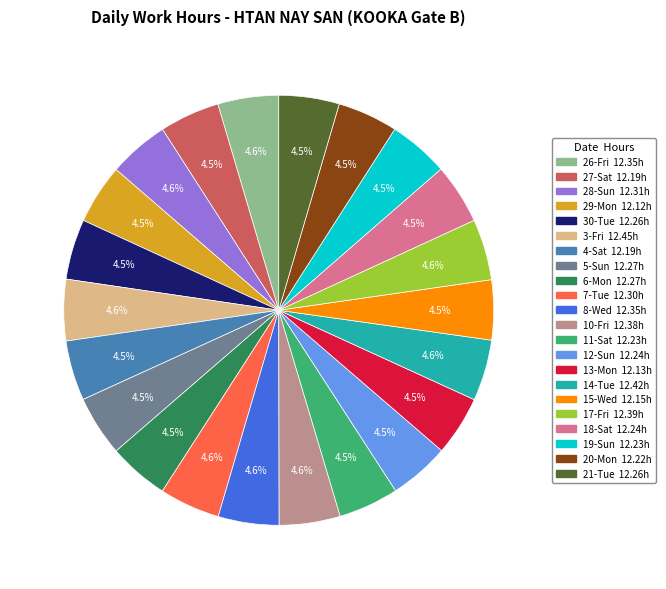

Is the sum of 30-Tue and 15-Wed greater than half?

No